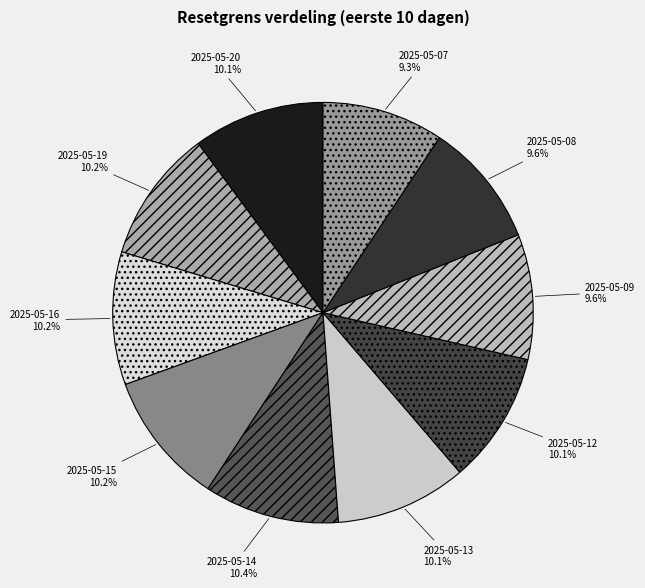

To the nearest percent, what is the difference between the largest and smallest slice percentages?

1%